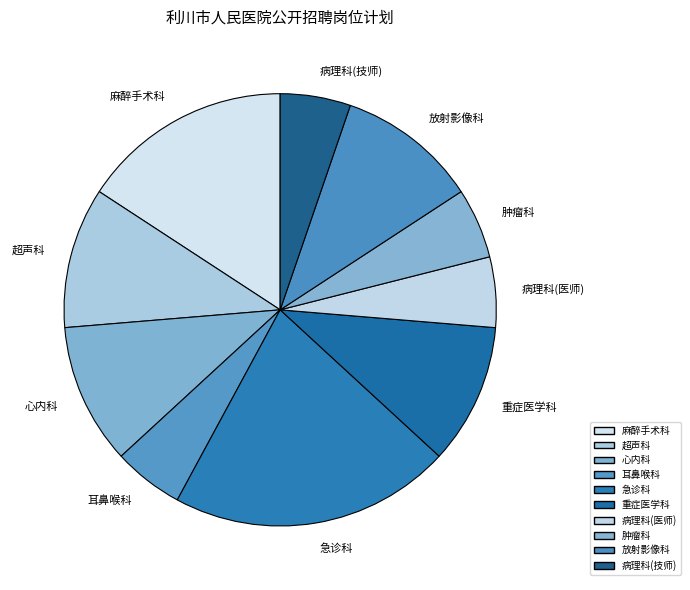

What is the ratio of the value at 麻醉手术科 to the value at 心内科?

1.5